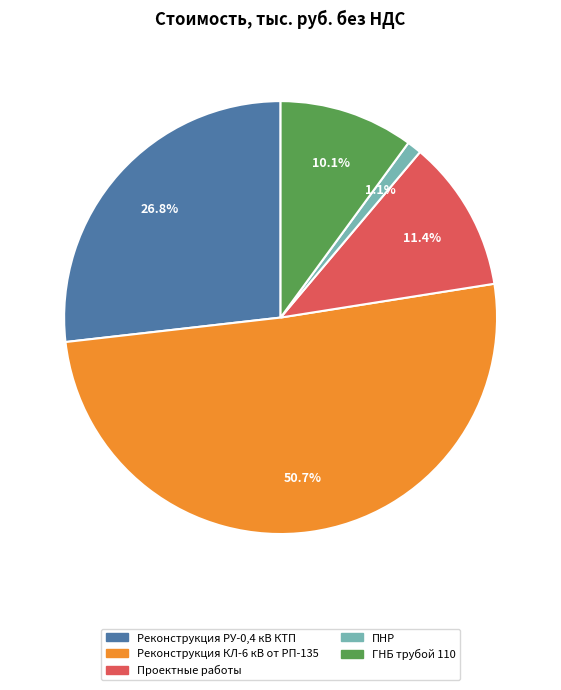

Rank the categories by value from highest to lowest.

Реконструкция КЛ-6 кВ от РП-135, Реконструкция РУ-0,4 кВ КТП, Проектные работы, ГНБ трубой 110, ПНР